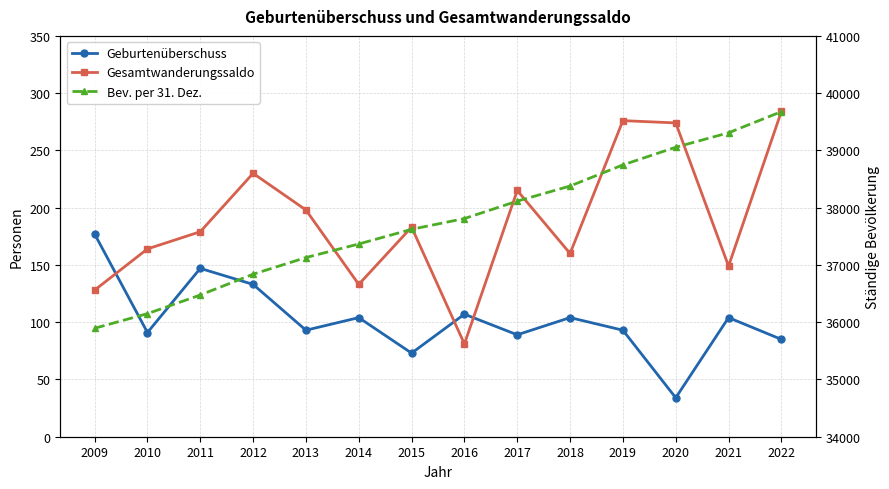

True or false: Bev. per 31. Dez. and Geburtenüberschuss intersect in this chart.

False